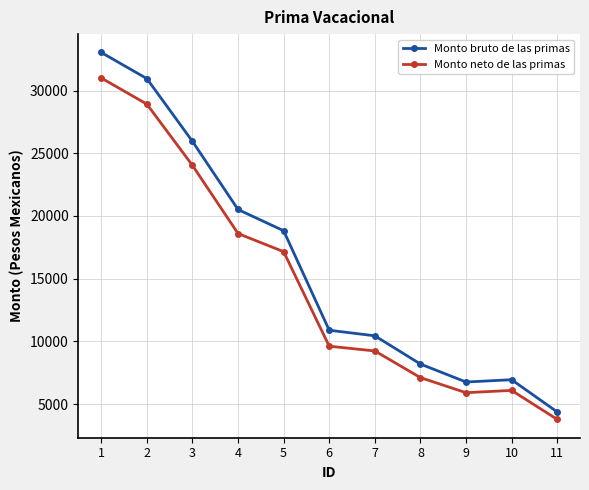

List the series in order of their peak value, highest first.

Monto bruto de las primas, Monto neto de las primas